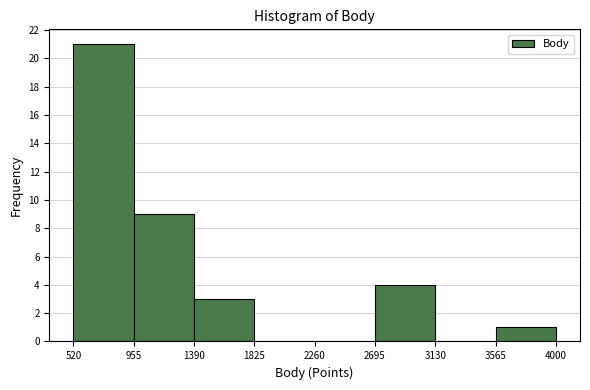

Reading left to right, transcribe this chart: for each bar, give the range it covers on the x-axis and its height. The values are not printed on the chart, so give them approximately, as read against the axis.

520 to 955: 21
955 to 1390: 9
1390 to 1825: 3
1825 to 2260: 0
2260 to 2695: 0
2695 to 3130: 4
3130 to 3565: 0
3565 to 4000: 1